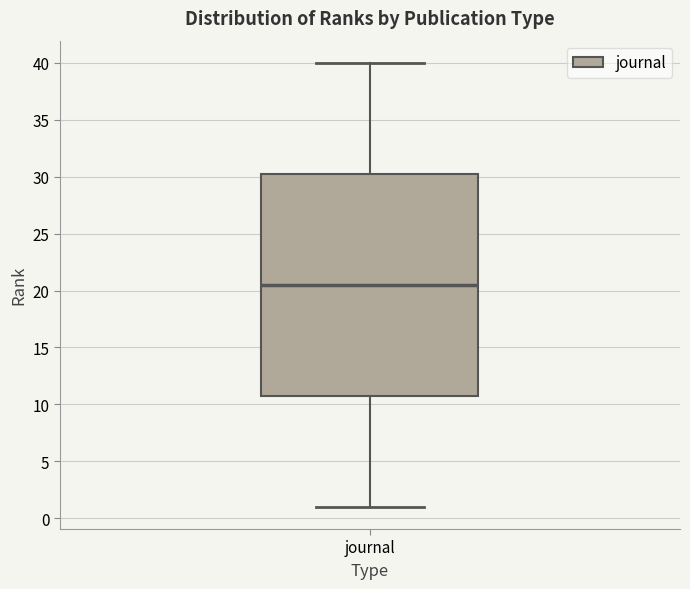

Where does the lower whisker of the box for journal end on the y-axis? The values are not printed on the chart, so give them approximately, as read against the axis.

1.0